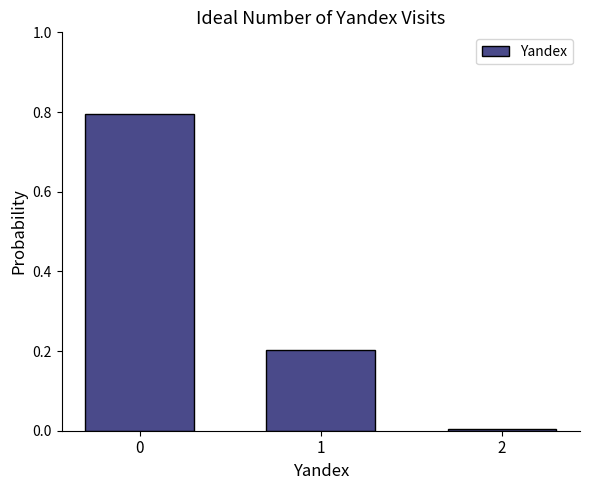

What is the maximum value shown in the chart?

0.8